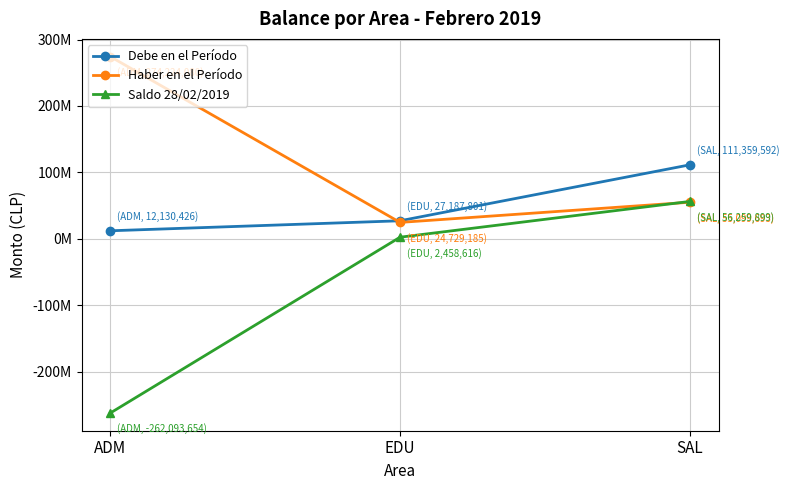

Between SAL and ADM, which is larger?

SAL